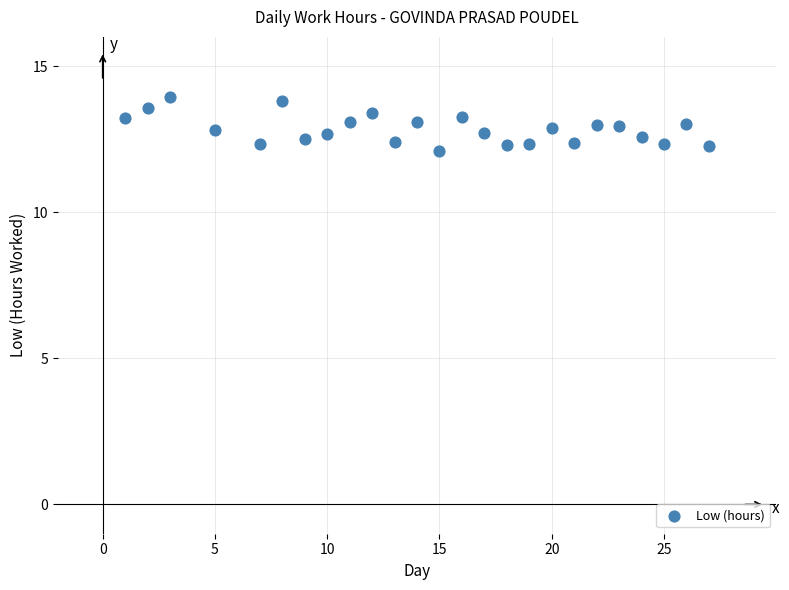

What is the range of X values (max minus min)?

26.0